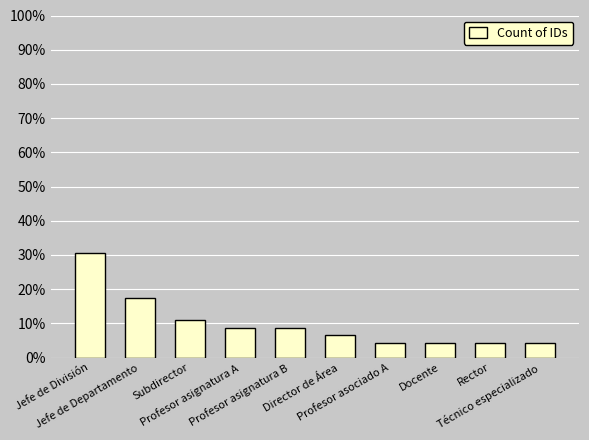

Does the chart contain any negative values?

No